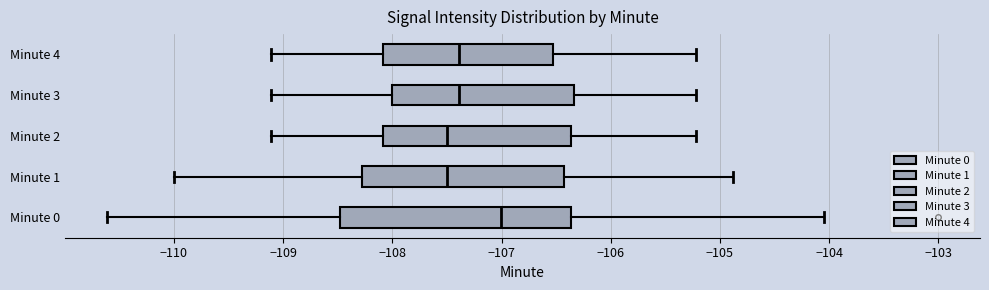

Which box has the furthest to the right median line?

Minute 0